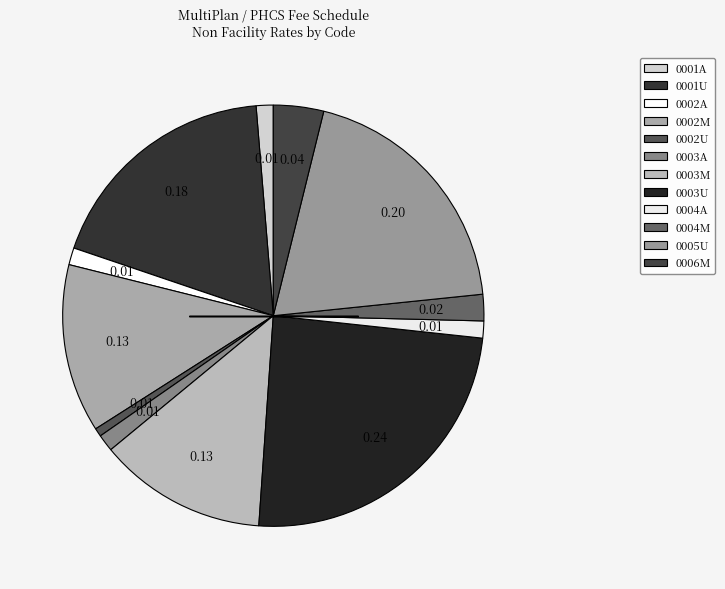

Which slice is the smallest?

0002U